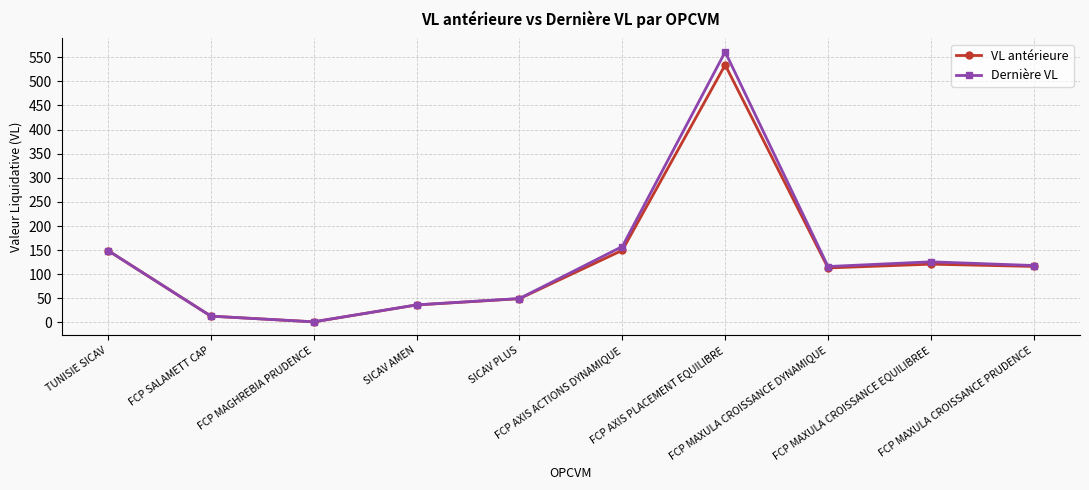

What is the label of the 1st point from the right?

FCP MAXULA CROISSANCE PRUDENCE